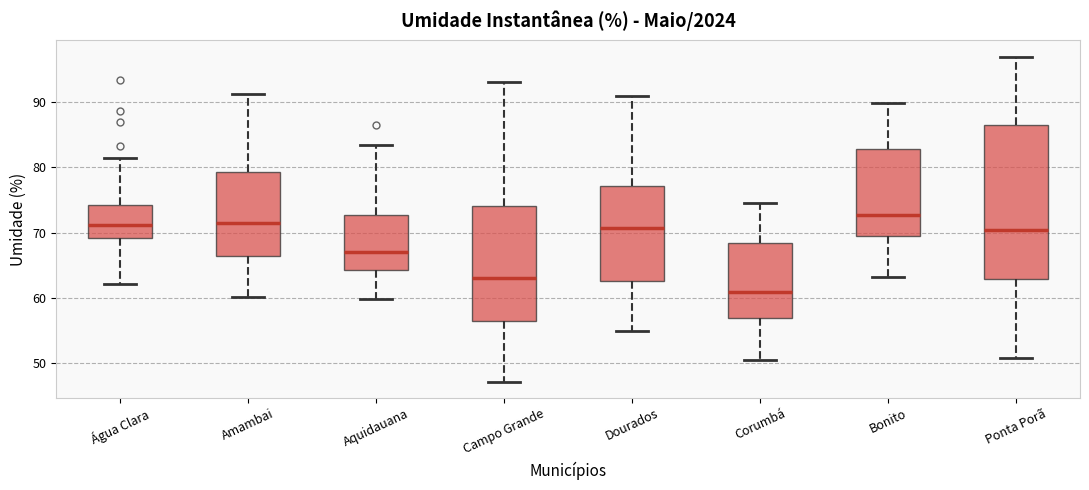

Where does the lower whisker of the box for Amambai end on the y-axis? The values are not printed on the chart, so give them approximately, as read against the axis.

60